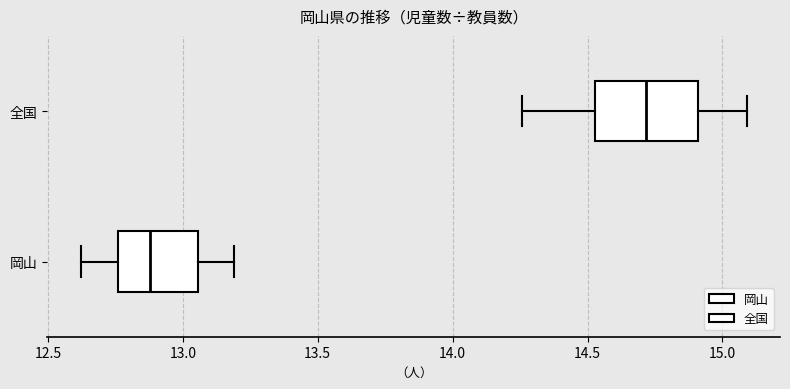

Which box is the widest, from its left edge to its right edge?

全国